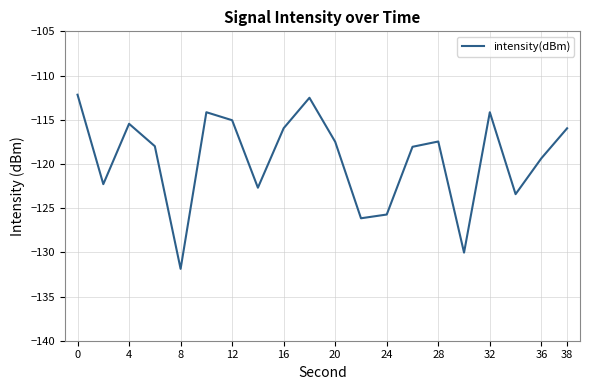

What is the minimum value shown in the chart?

-131.9